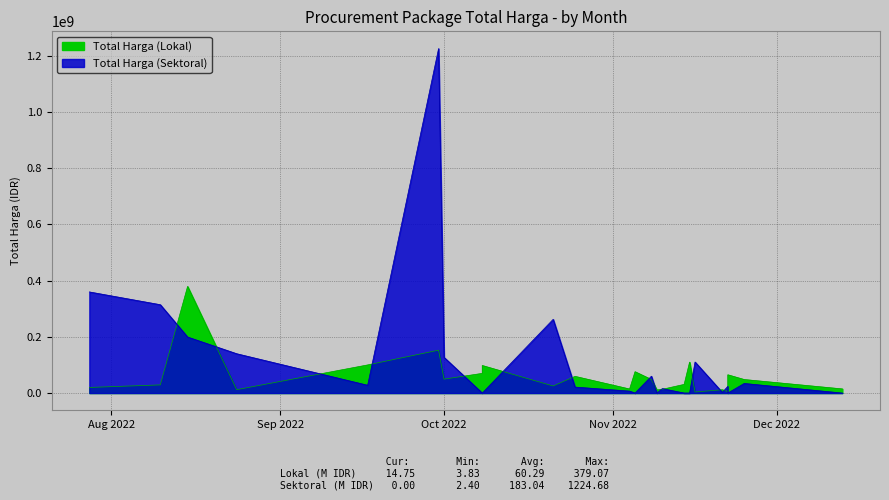

What is the sum of the Total Harga (Lokal) values at 17 and 14?

165000000